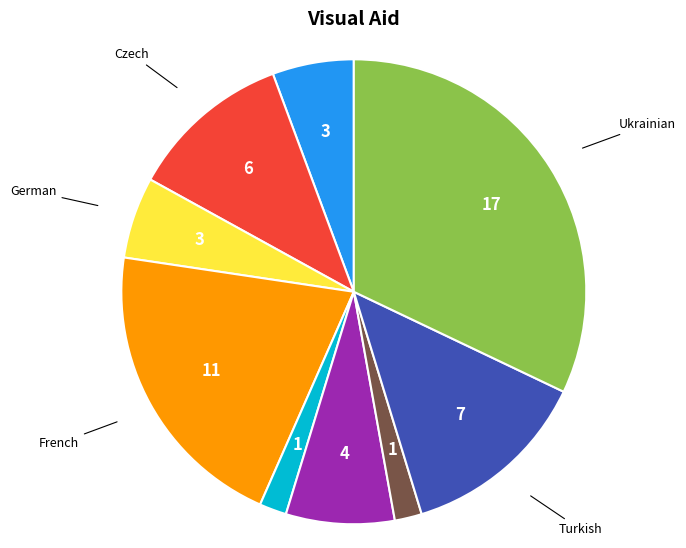

Does any single category account for the majority?

No